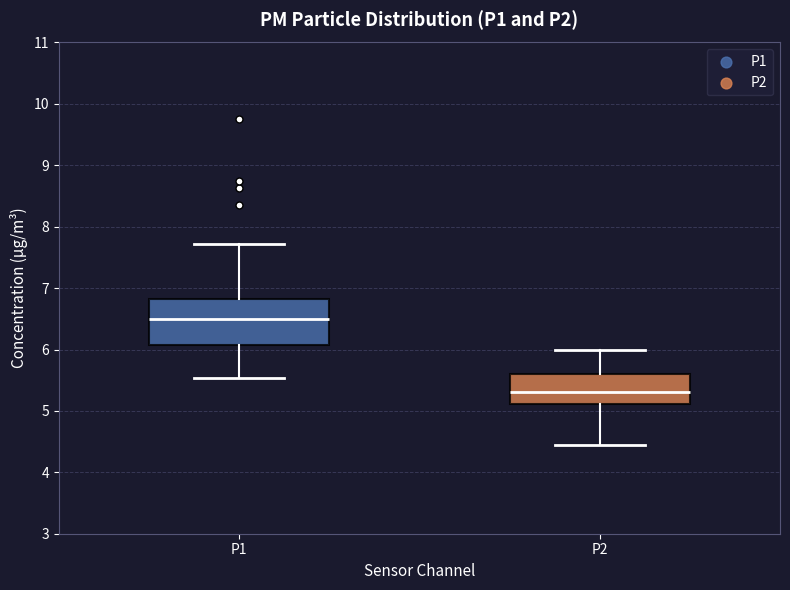

Reading left to right, transcribe this box plot: for each box, give where its median line is, the range the box spans, and where its two whiskers end, as read against the y-axis. The values are not printed on the chart, so give them approximately, as read against the axis.

P1: median 6.5, box 6.1 to 6.8, whiskers 5.5 to 7.7
P2: median 5.3, box 5.1 to 5.6, whiskers 4.5 to 6.0